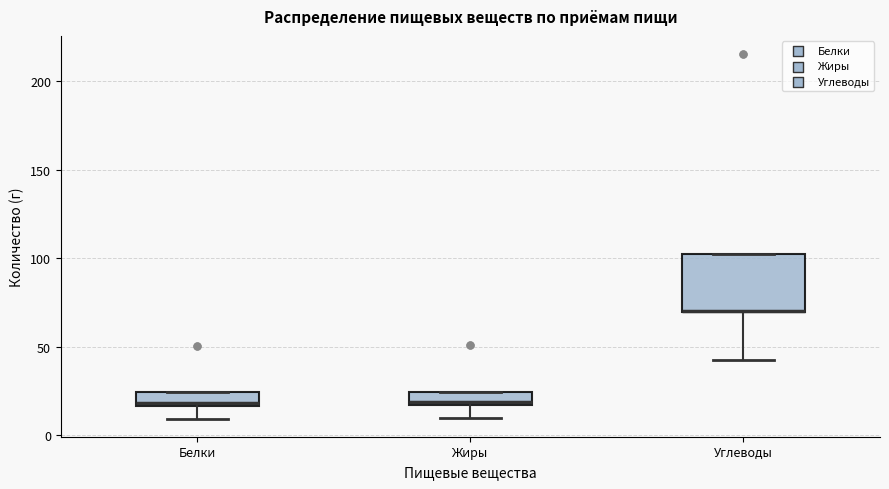

Reading left to right, read every box against the y-axis: the position of its median line, the range the box covers, and the ends of its whiskers. The values are not printed on the chart, so give them approximately, as read against the axis.

Белки: median 20, box 15 to 25, whiskers 10 to 25
Жиры: median 20, box 15 to 25, whiskers 10 to 25
Углеводы: median 70 (drawn on the box's lower edge), box 70 to 100, whiskers 45 to 100